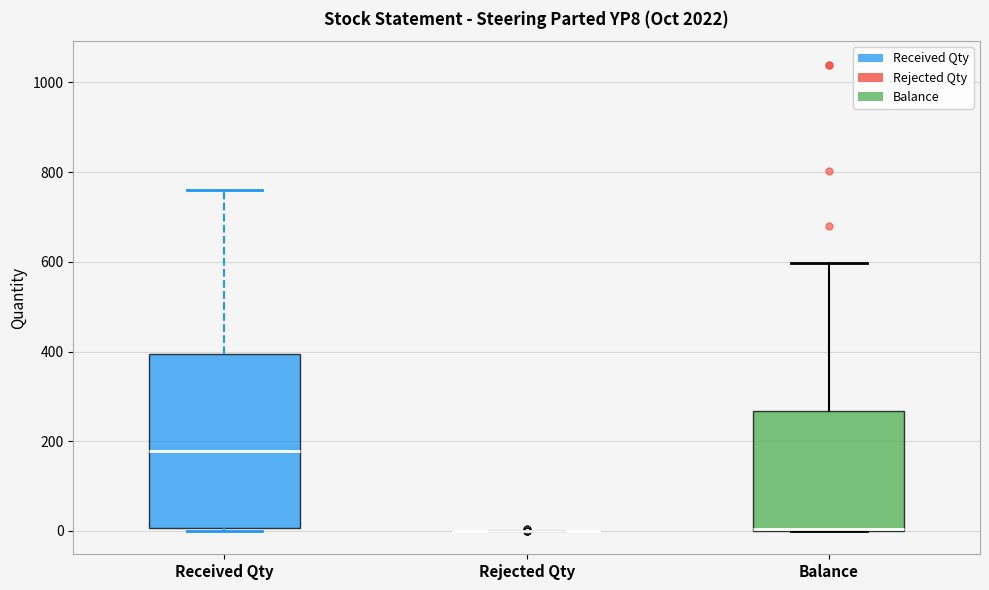

Reading left to right, read every box against the y-axis: the position of its median line, the range the box covers, and the ends of its whiskers. The values are not printed on the chart, so give them approximately, as read against the axis.

Received Qty: median 180, box 0 to 400, whiskers 0 (just below the box's lower edge) to 760
Rejected Qty: box collapsed to a line at 0, whiskers 0 to 0
Balance: median 0 (drawn on the box's lower edge), box 0 to 260, whiskers 0 to 600